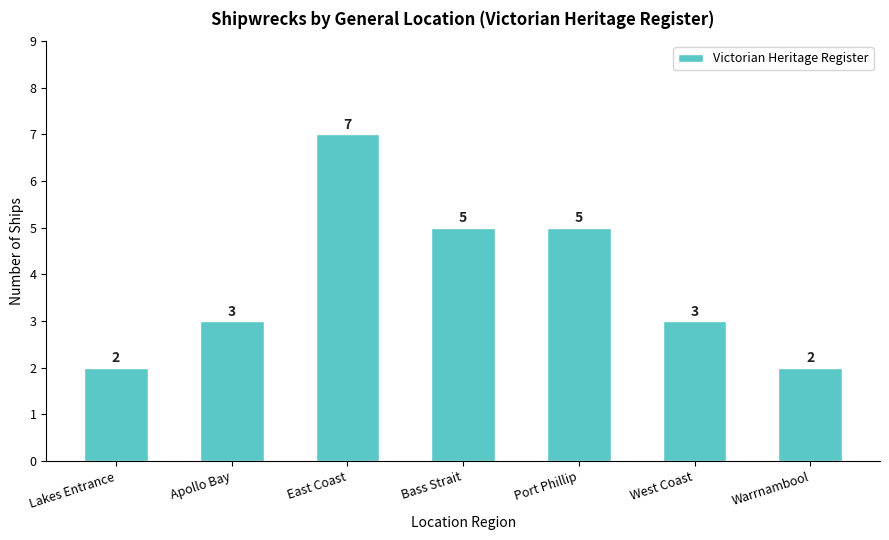

Does the chart contain any negative values?

No